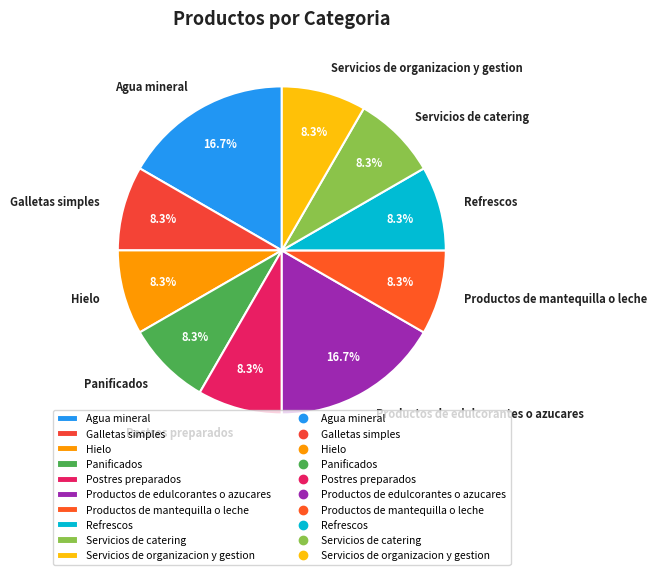

What is the ratio of the value at Productos de mantequilla o leche to the value at Productos de edulcorantes o azucares?

0.5